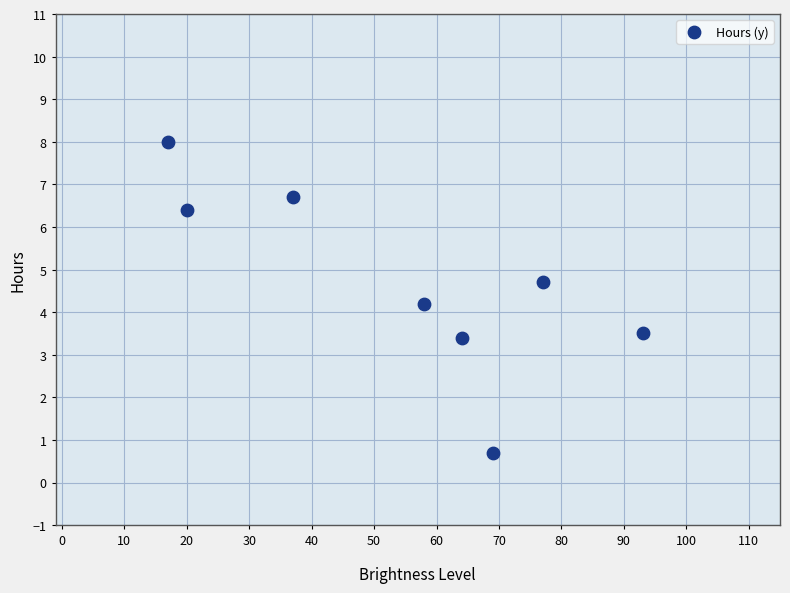

What is the range of X values (max minus min)?

76.0